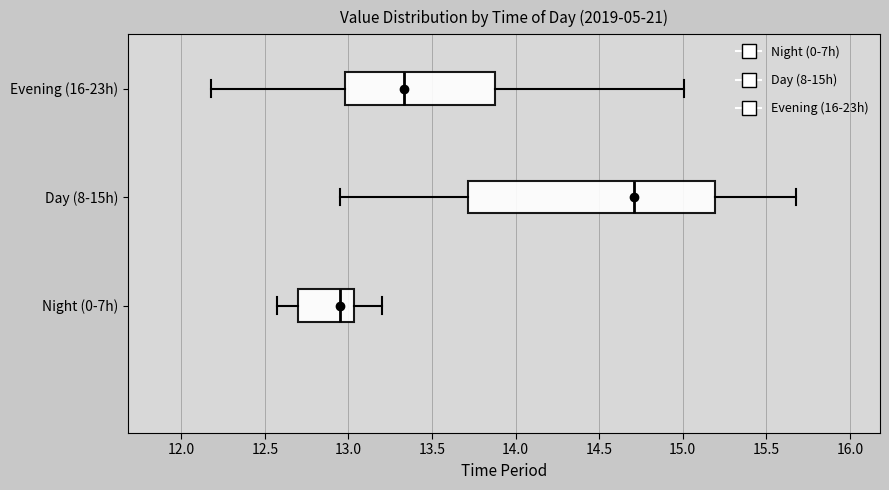

Reading bottom to top, transcribe this box plot: for each box, give where its median line is, the range the box spans, and where its two whiskers end, as read against the x-axis. The values are not printed on the chart, so give them approximately, as read against the axis.

Night (0-7h): median 12.95, box 12.70 to 13.05, whiskers 12.55 to 13.20
Day (8-15h): median 14.70, box 13.70 to 15.20, whiskers 12.95 to 15.70
Evening (16-23h): median 13.35, box 13.00 to 13.90, whiskers 12.20 to 15.00